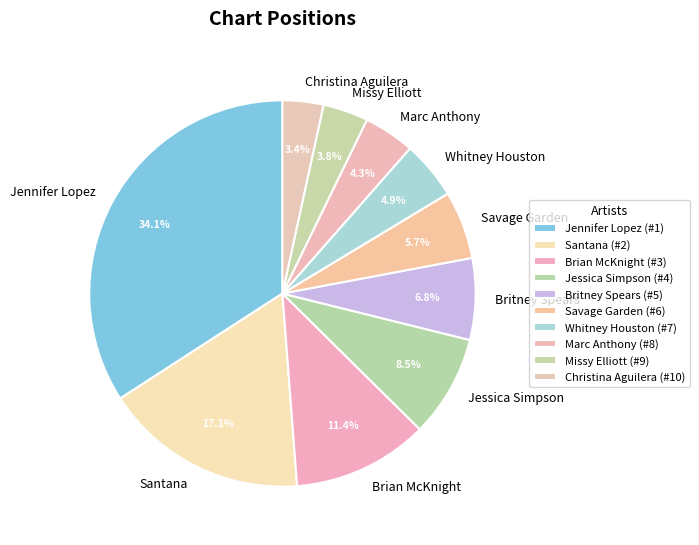

Which has a higher value, Jessica Simpson or Britney Spears?

Jessica Simpson